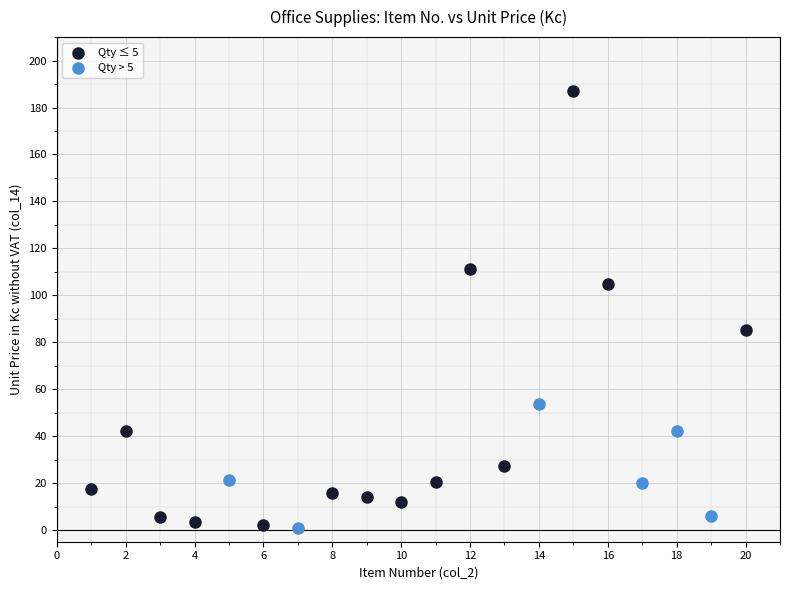

Which series has the widest spread of Y values?

Qty ≤ 5